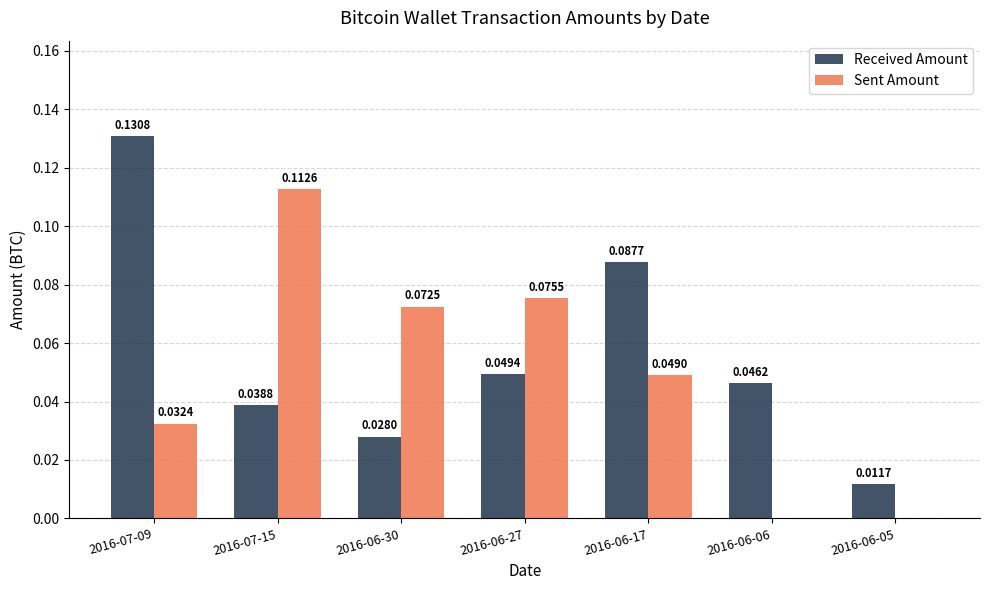

Count the Sent Amount values in the range 0 to 1.

7